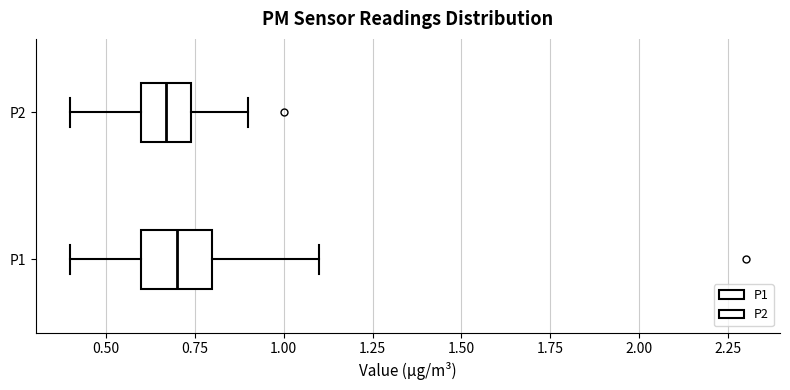

Where does the right whisker of the box for P1 end on the x-axis? The values are not printed on the chart, so give them approximately, as read against the axis.

1.10